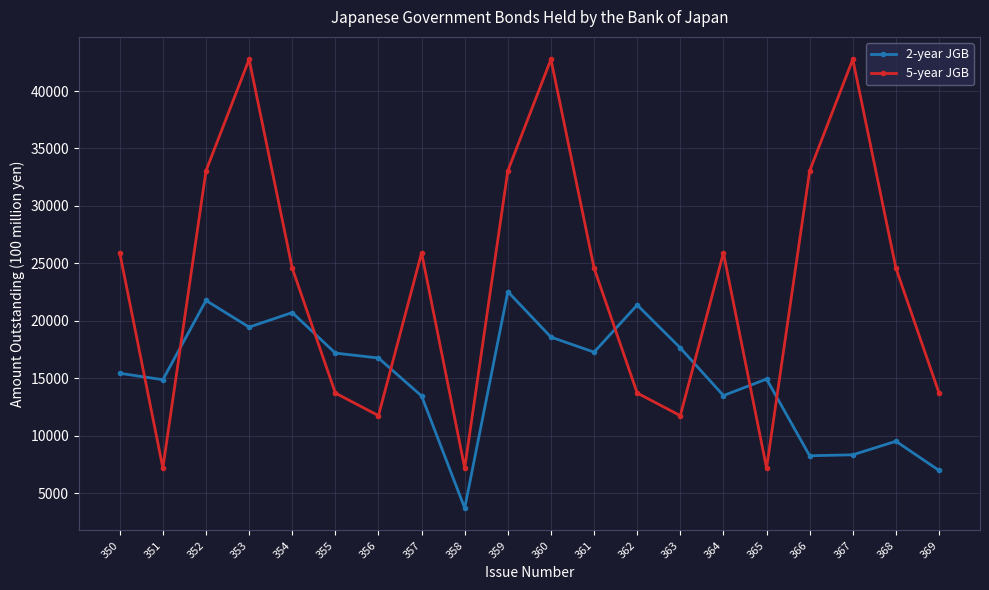

How many lines are shown in the chart?

2